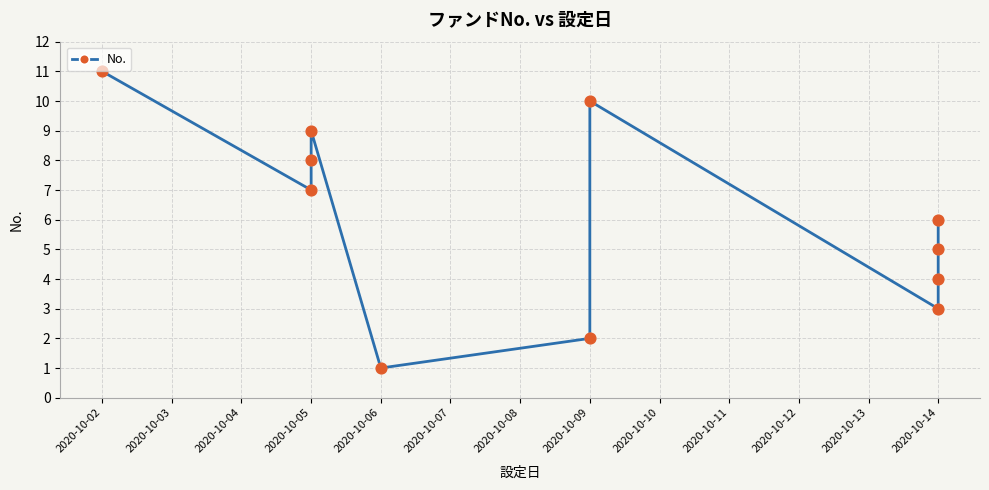

Between 2020-10-05 and 2020-10-14, which is larger?

2020-10-05